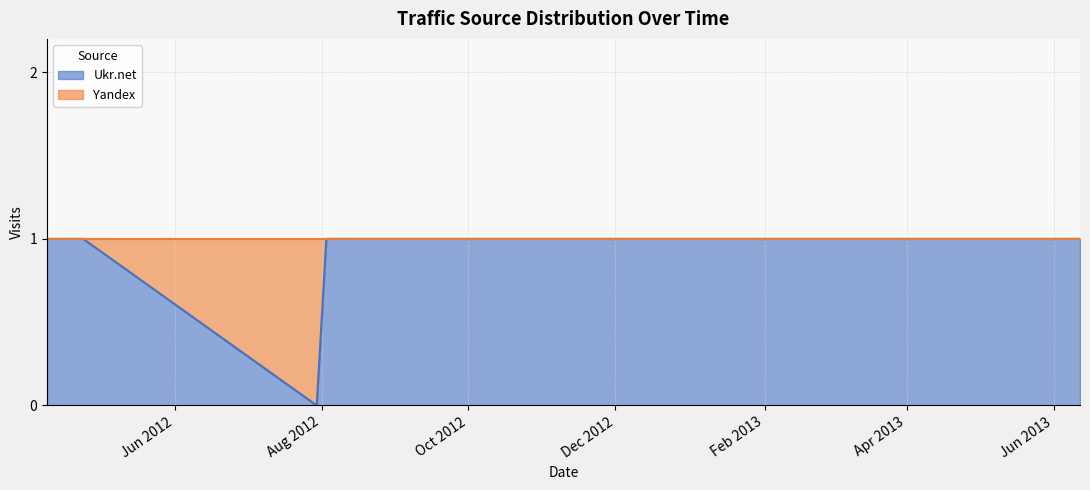

Which series has the largest total across all categories?

Ukr.net